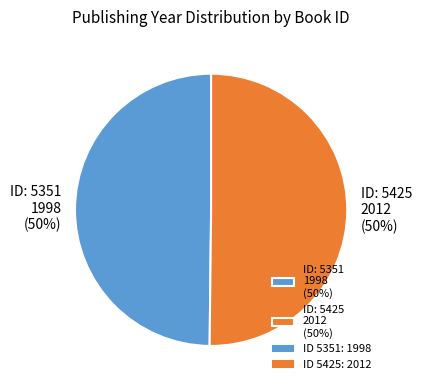

Is it true that ID: 5425 2012 (50%) is 38% of the pie?

False